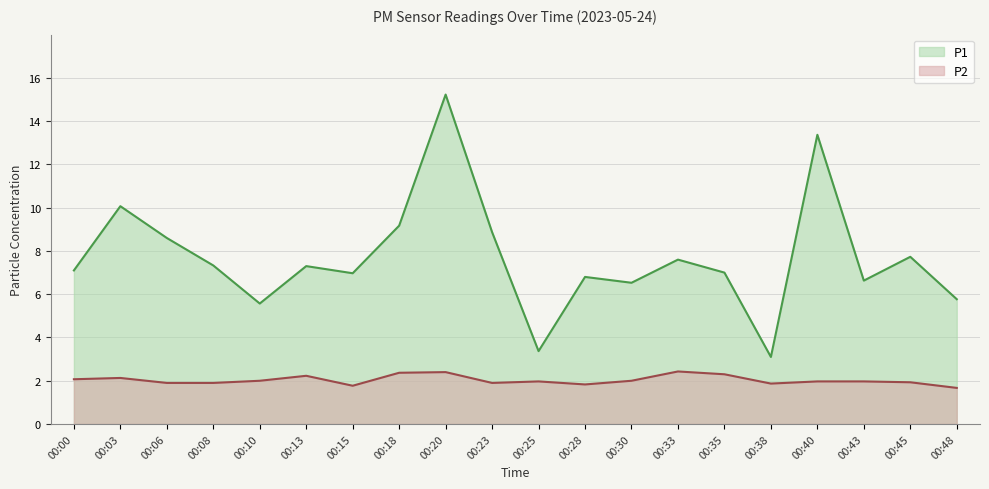

Where is P1 nearest to the value 9?

00:23